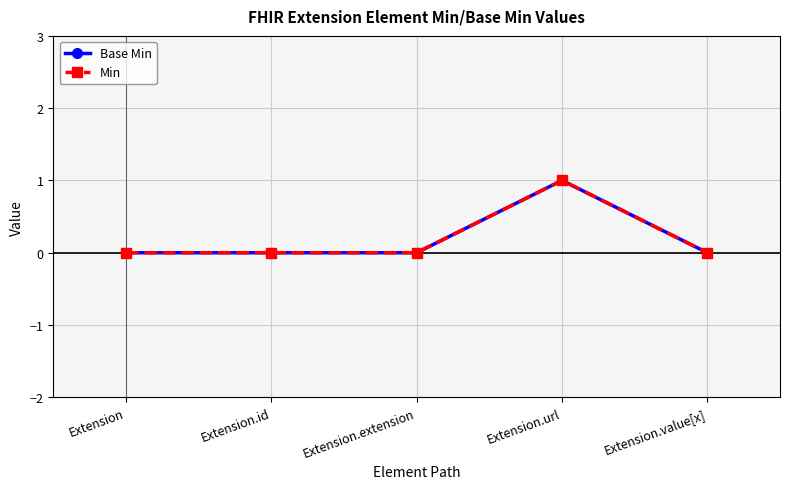

What is the label of the 4th point from the right?

Extension.id